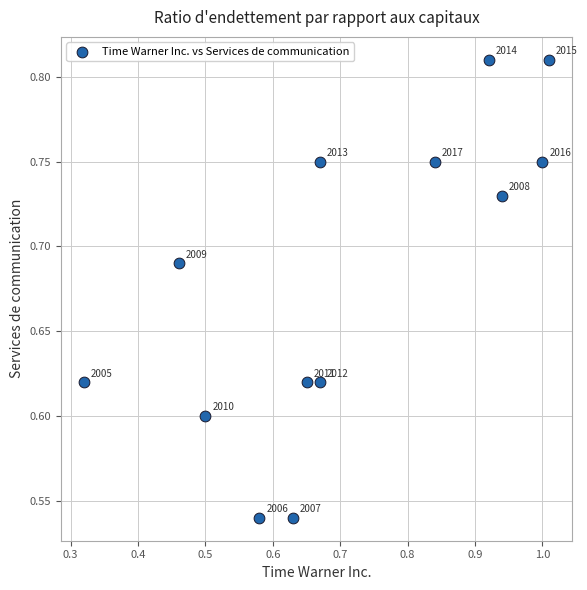

What is the range of Y values (max minus min)?

0.3